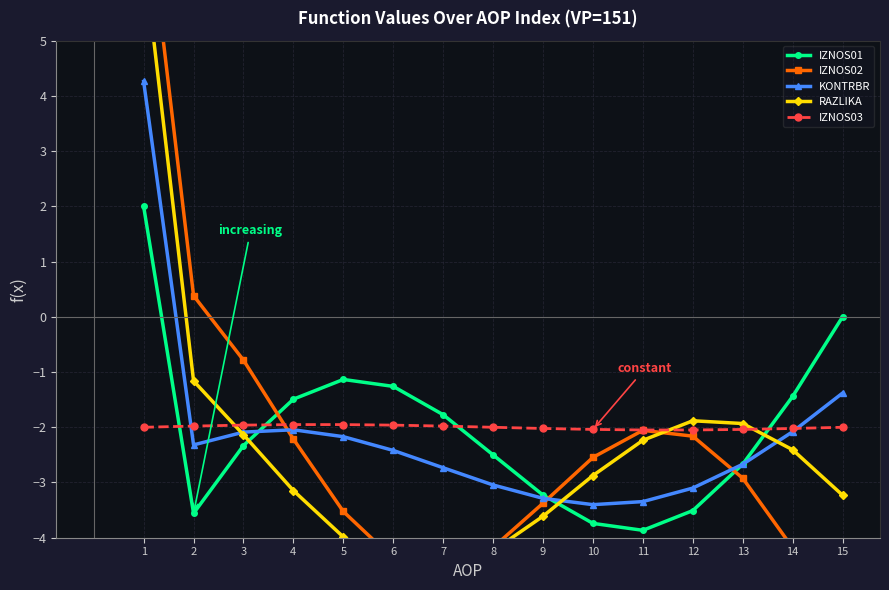

Rank the series by their maximum value, from highest to lowest.

IZNOS02, RAZLIKA, KONTRBR, IZNOS01, IZNOS03